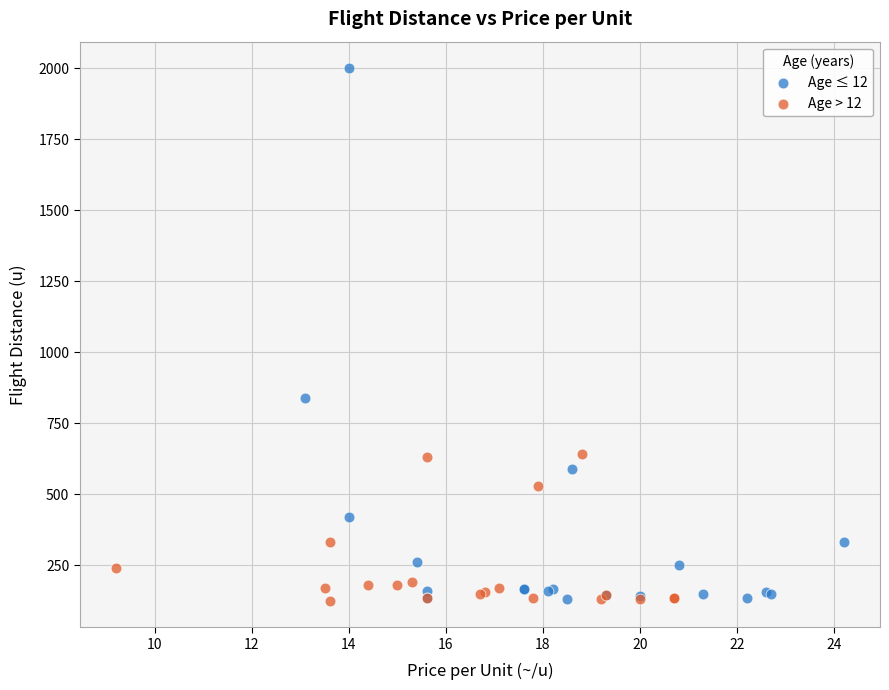

Which series reaches the maximum Y coordinate?

Age ≤ 12